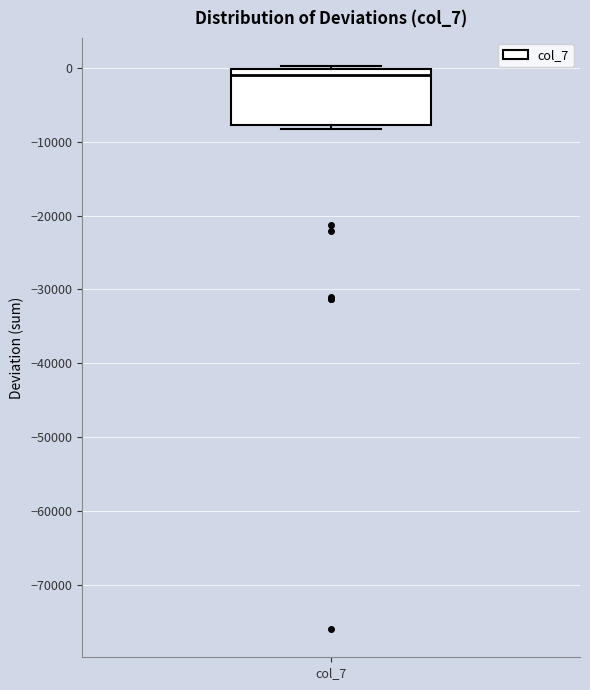

Transcribe this box plot: give where the median line is, the range the box spans, and where the two whiskers end, as read against the y-axis. The values are not printed on the chart, so give them approximately, as read against the axis.

median -1000, box -8000 to 0, whiskers -8000 (just below the box's lower edge) to 0 (just above the box's upper edge)